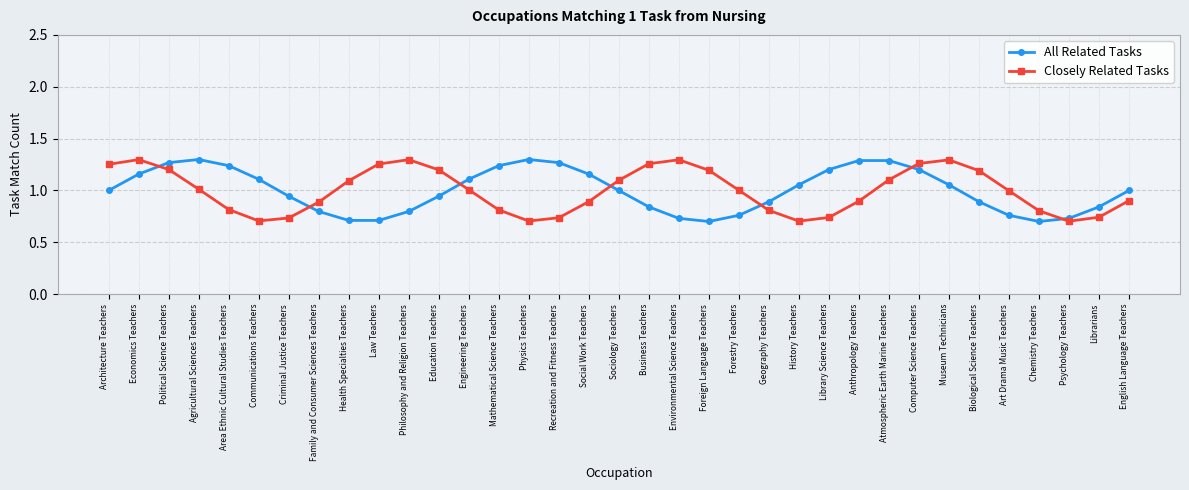

What is the value of the Closely Related Tasks point at the 4th from the left?

1.0